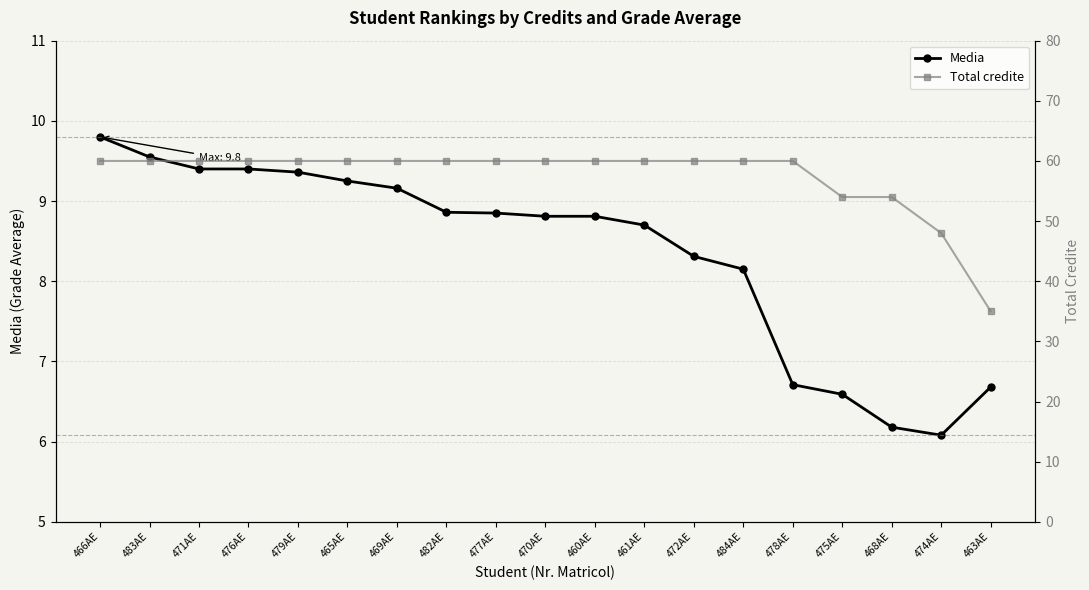

True or false: Media has more than 2 interior local peaks.

False